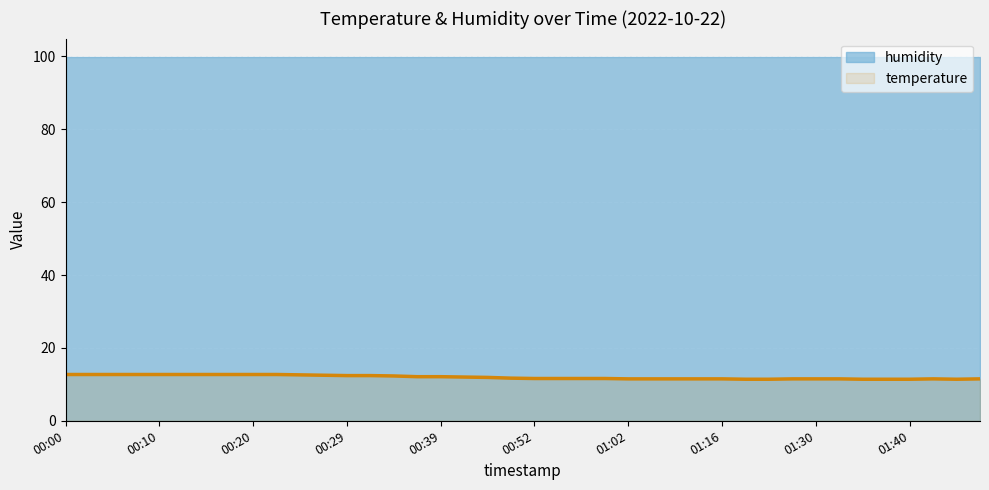

Is it true that the value at 01:51 is 11.5?

True